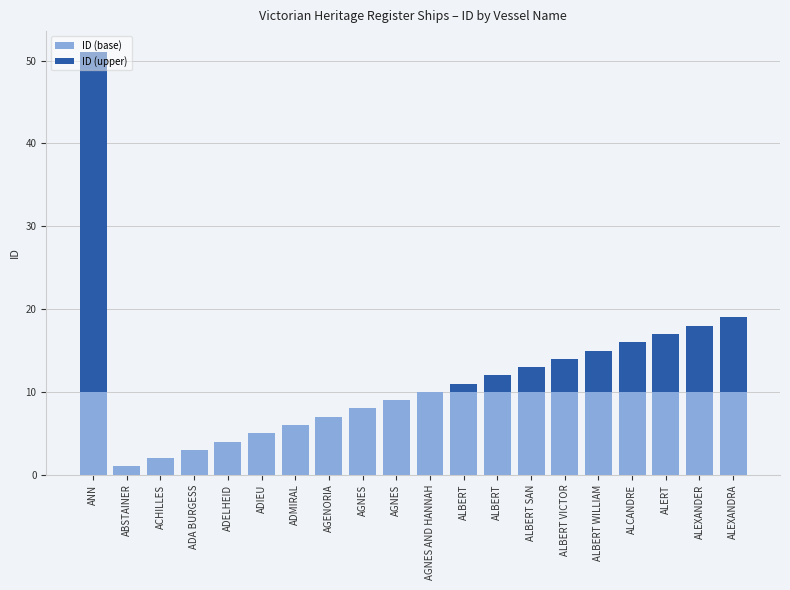

Does the chart contain stacked bars?

Yes